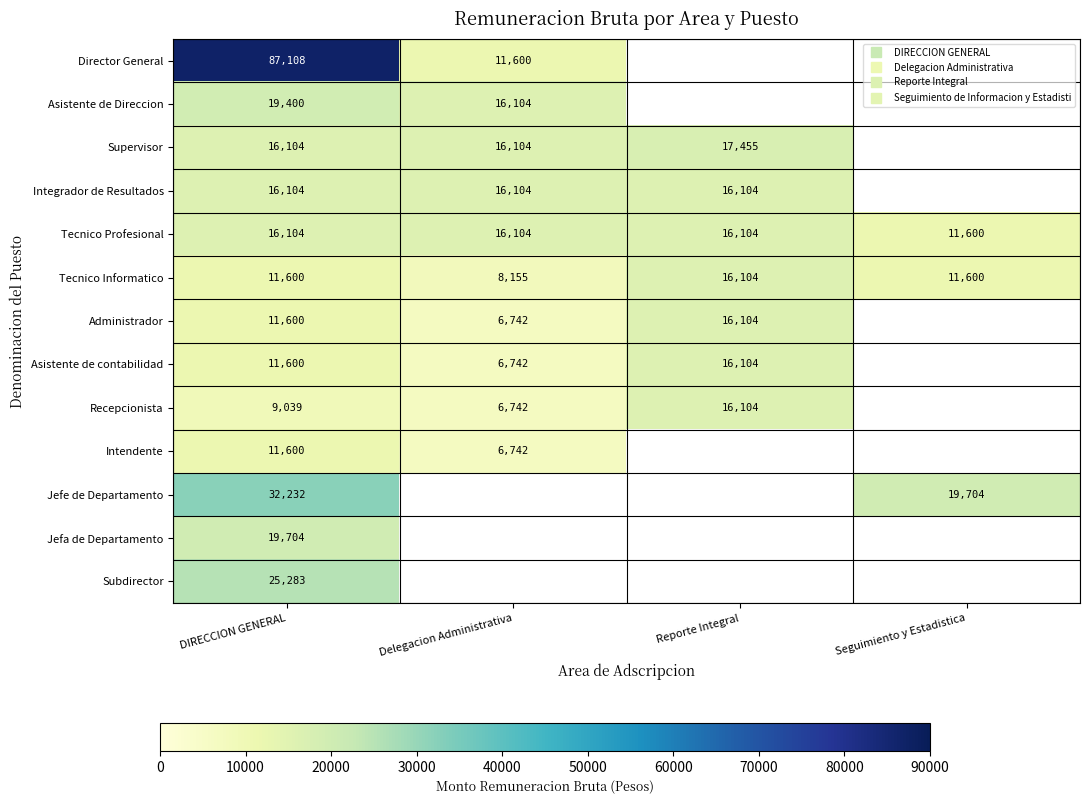

What is the approximate value of Director General at Delegacion Administrativa?

11600.0